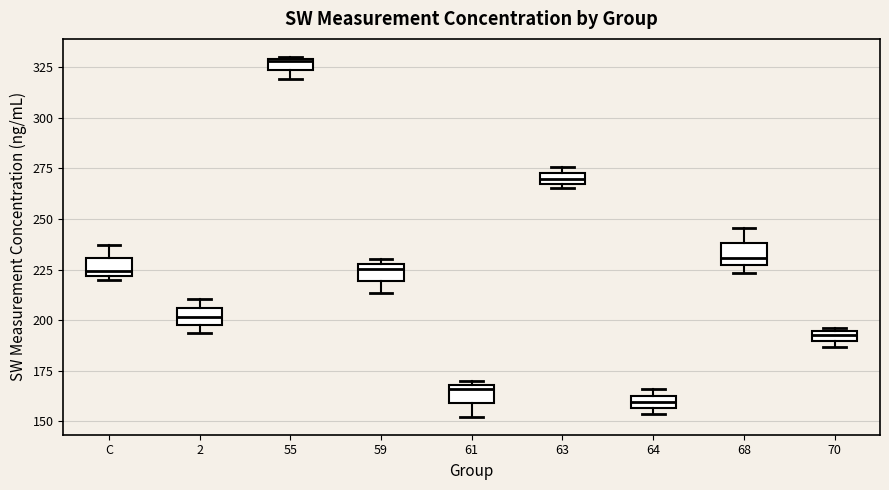

Where is the lower edge of the box for 68 on the y-axis? The values are not printed on the chart, so give them approximately, as read against the axis.

225